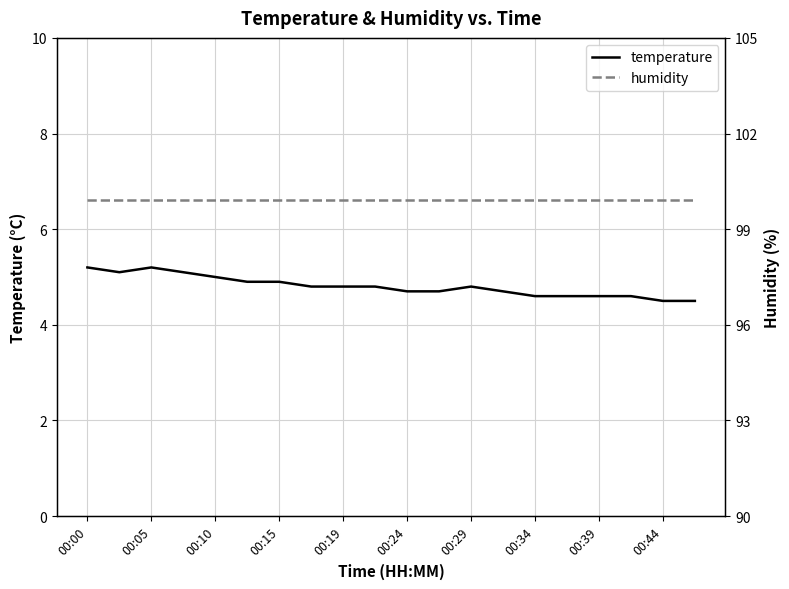

True or false: temperature and humidity cross at least once.

False